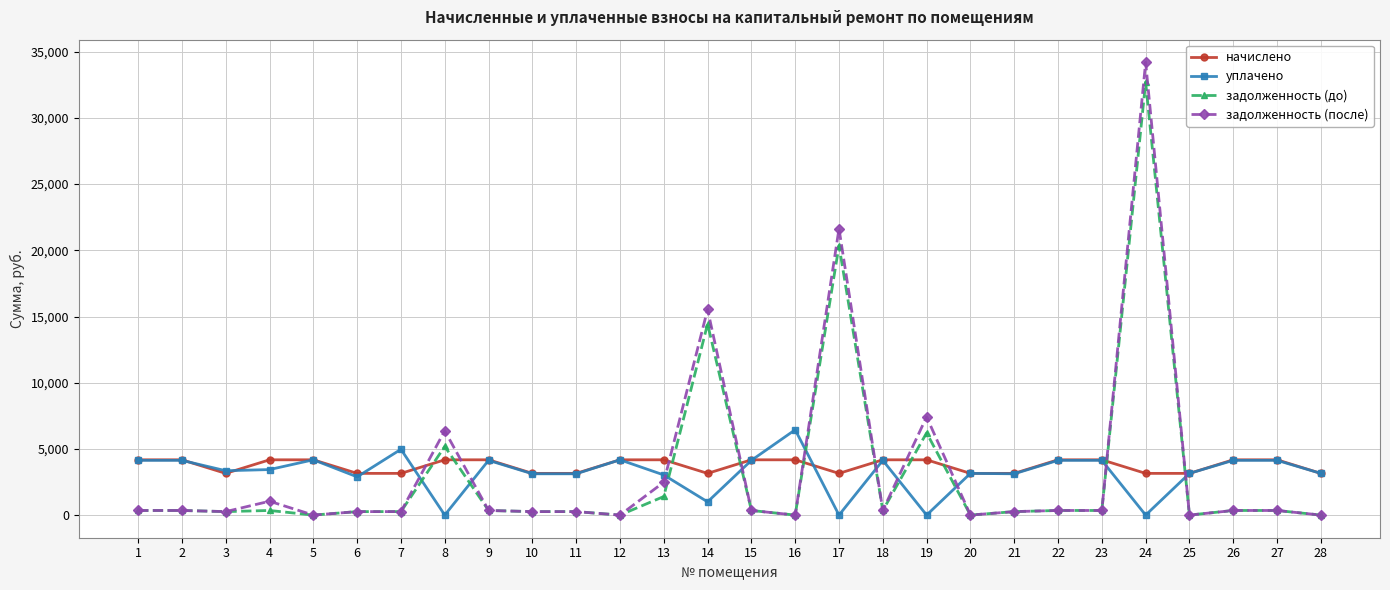

After their last crossing, which series has the higher values: уплачено or задолженность (после)?

уплачено